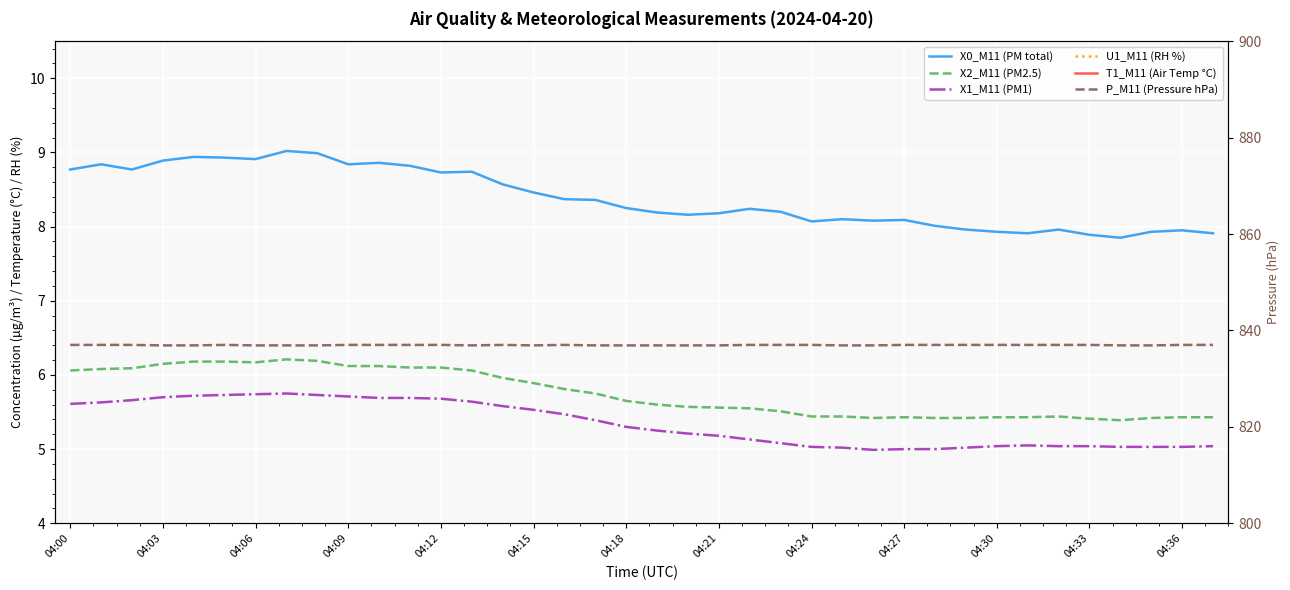

What position from the left is 04:18?

19